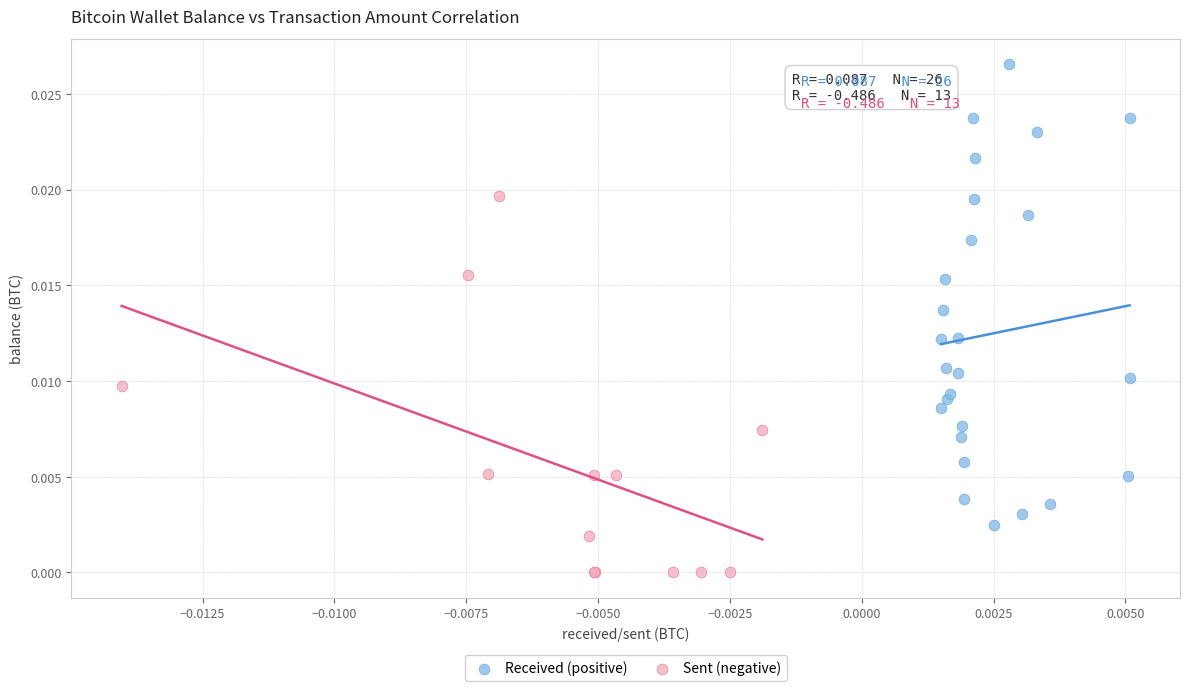

Which series contains the highest Y value?

Received (positive)